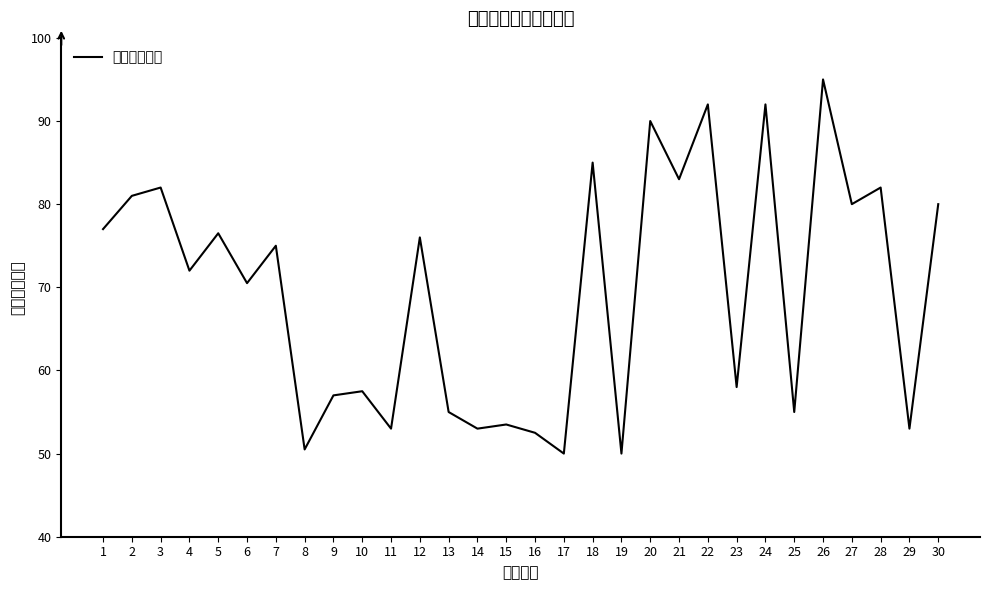

At which category does the data reach its first local peak?

3